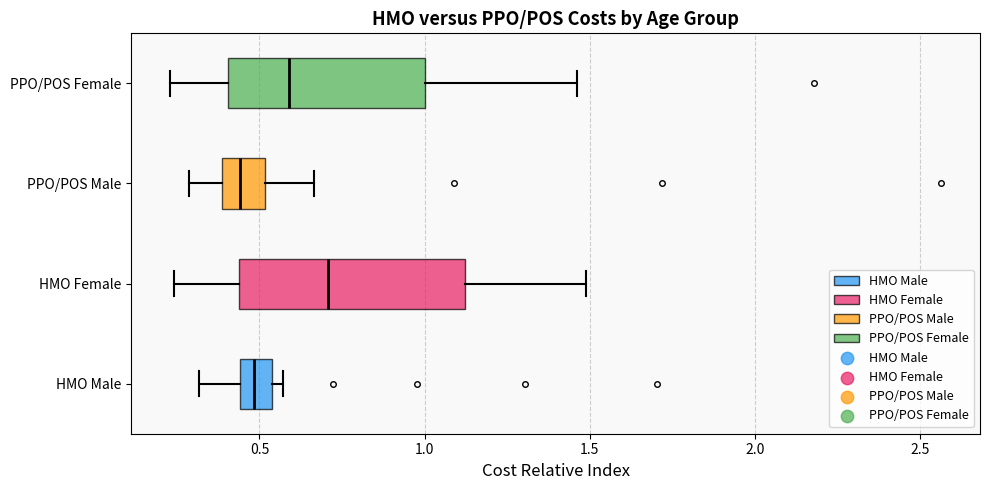

Comparing the boxes themselves (not the whiskers), which one is the widest?

HMO Female